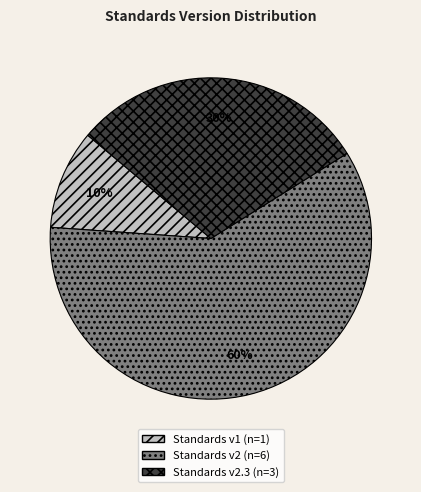

Is there a majority slice in this chart?

Yes